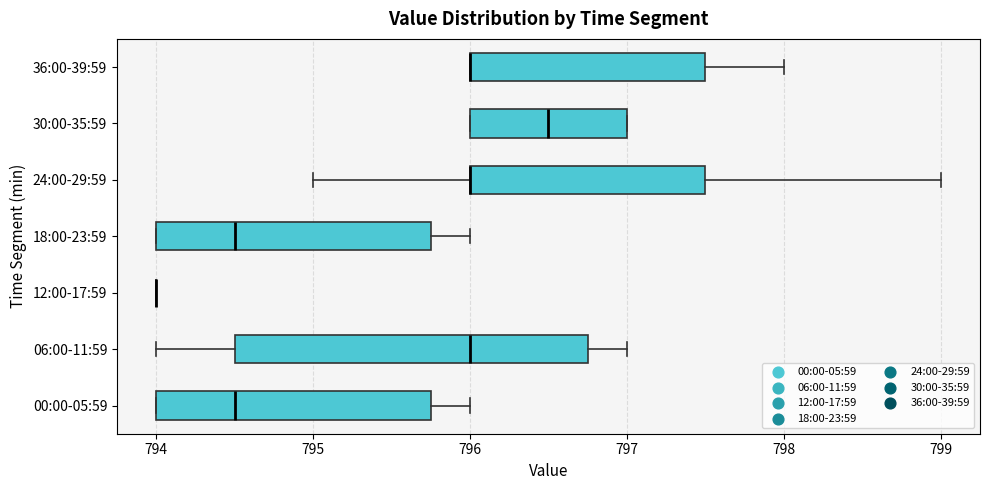

Where does the right whisker of the box for 00:00-05:59 end on the x-axis? The values are not printed on the chart, so give them approximately, as read against the axis.

796.0